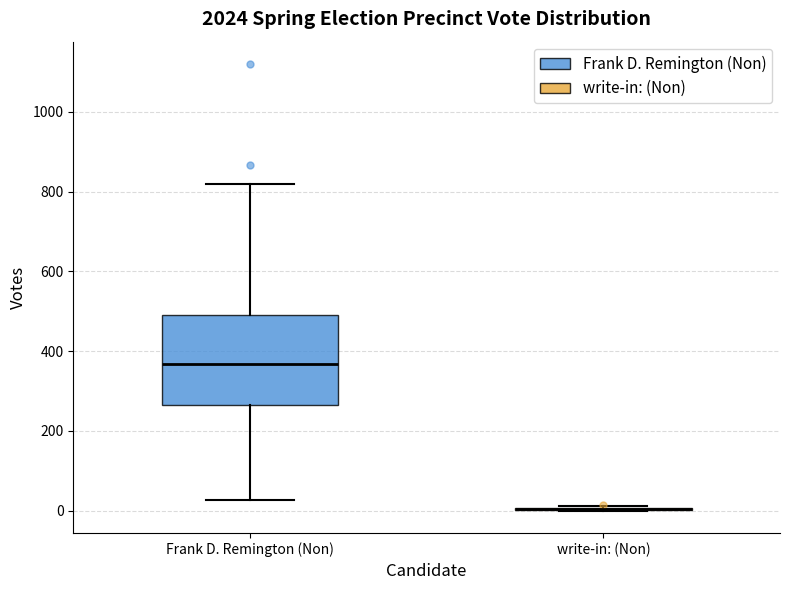

Reading left to right, transcribe this box plot: for each box, give where its median line is, the range the box spans, and where its two whiskers end, as read against the y-axis. The values are not printed on the chart, so give them approximately, as read against the axis.

Frank D. Remington (Non): median 360, box 260 to 480, whiskers 20 to 820
write-in: (Non): box collapsed to a line at 0, whiskers 0 to 20